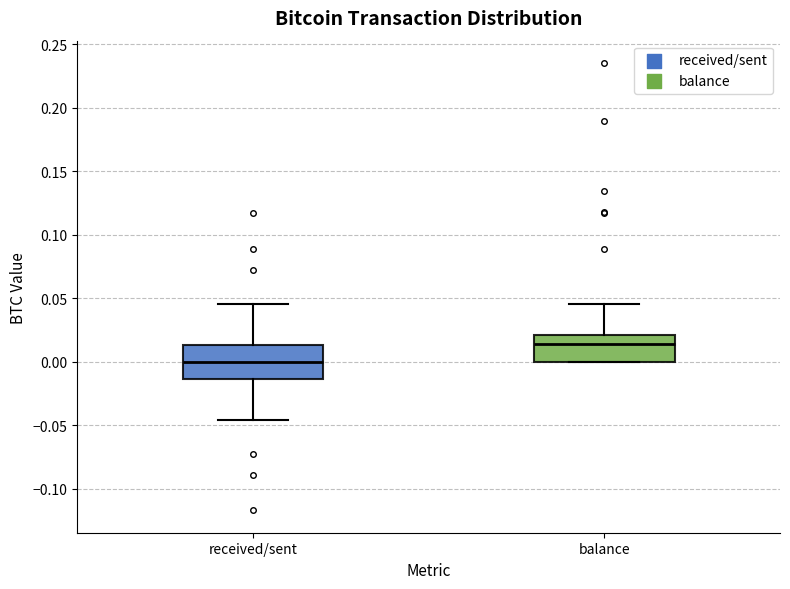

Which box is the tallest, from its lower edge to its upper edge?

received/sent